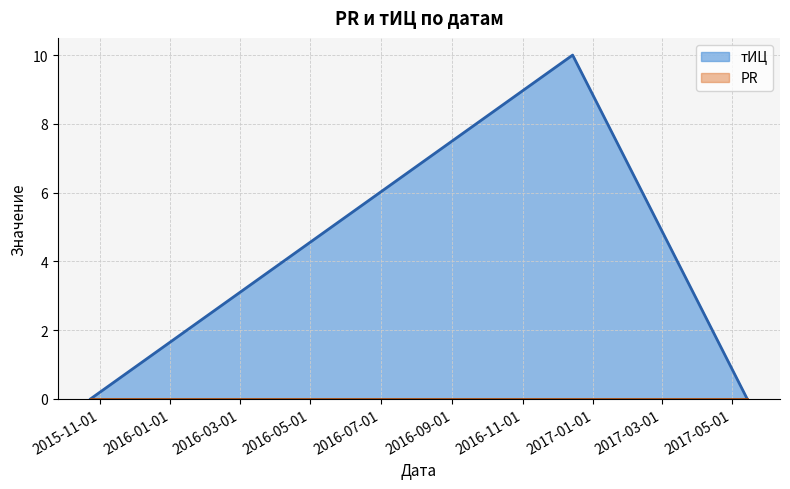

What is the difference between the maximum and second lowest values?

10